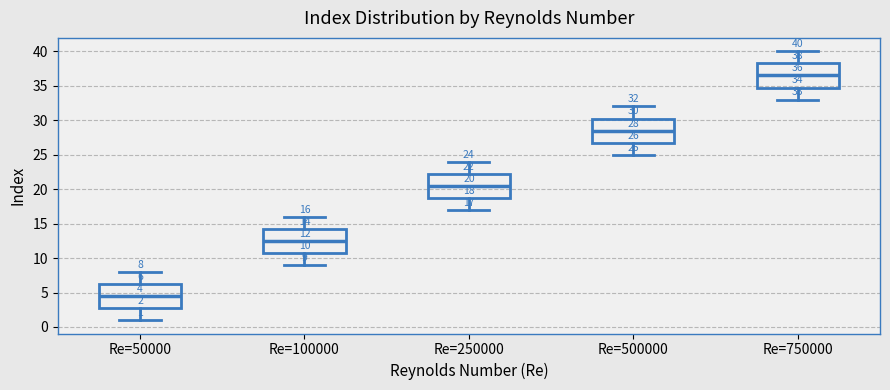

Which box's median line is the highest?

Re=750000